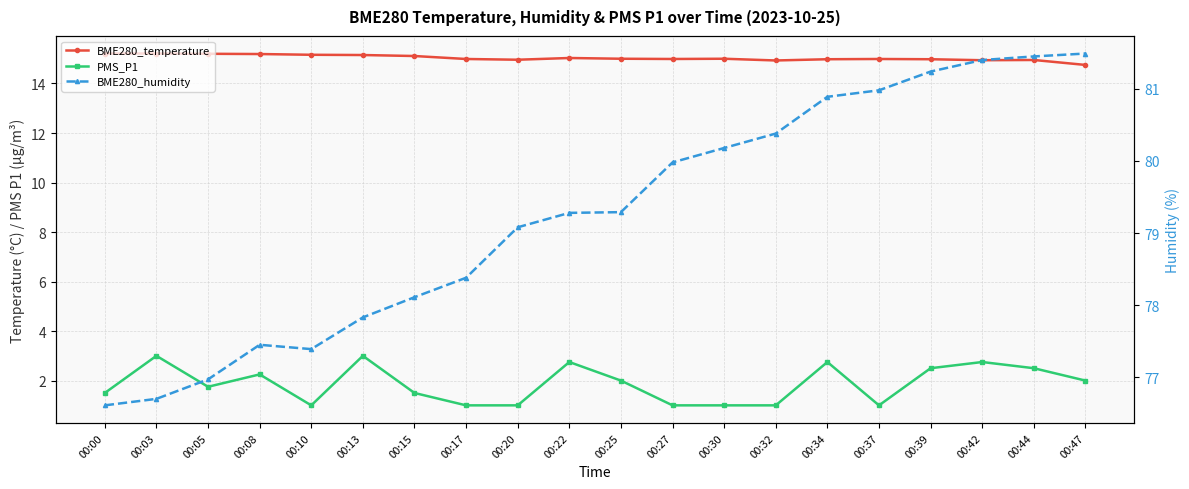

Which series has the largest total across all categories?

BME280_humidity